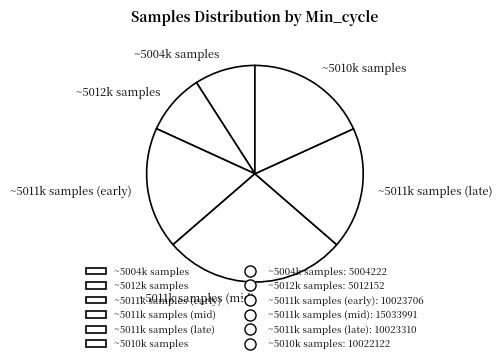

Do ~5011k samples (mid) and ~5011k samples (early) together represent more than half of the pie?

No